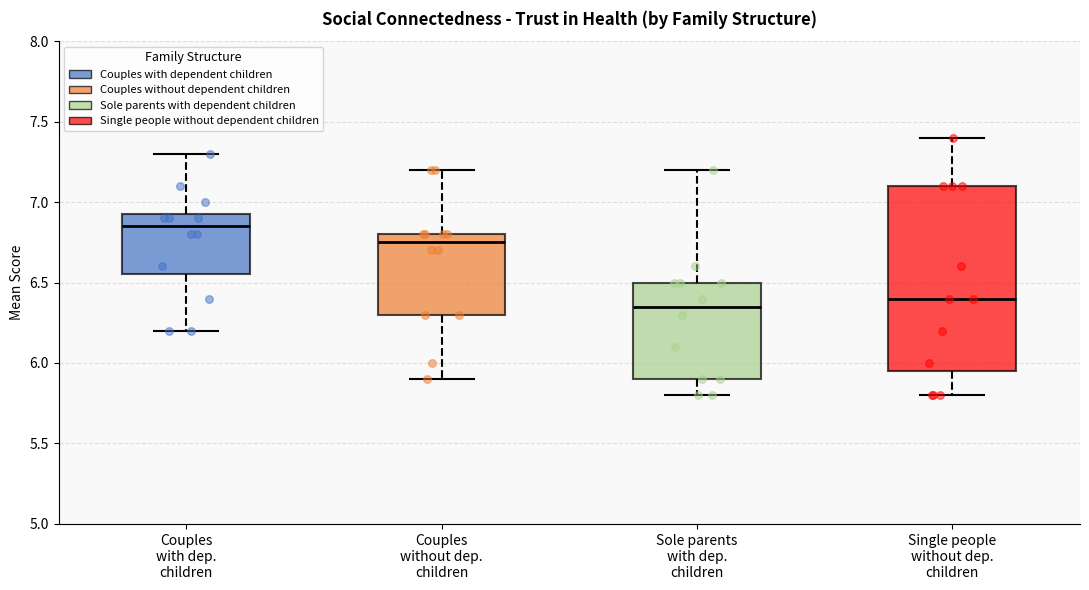

Reading left to right, transcribe this box plot: for each box, give where its median line is, the range the box spans, and where its two whiskers end, as read against the y-axis. The values are not printed on the chart, so give them approximately, as read against the axis.

Couples with dep. children: median 6.85, box 6.55 to 6.95, whiskers 6.20 to 7.30
Couples without dep. children: median 6.75, box 6.30 to 6.80, whiskers 5.90 to 7.20
Sole parents with dep. children: median 6.35, box 5.90 to 6.50, whiskers 5.80 to 7.20
Single people without dep. children: median 6.40, box 5.95 to 7.10, whiskers 5.80 to 7.40